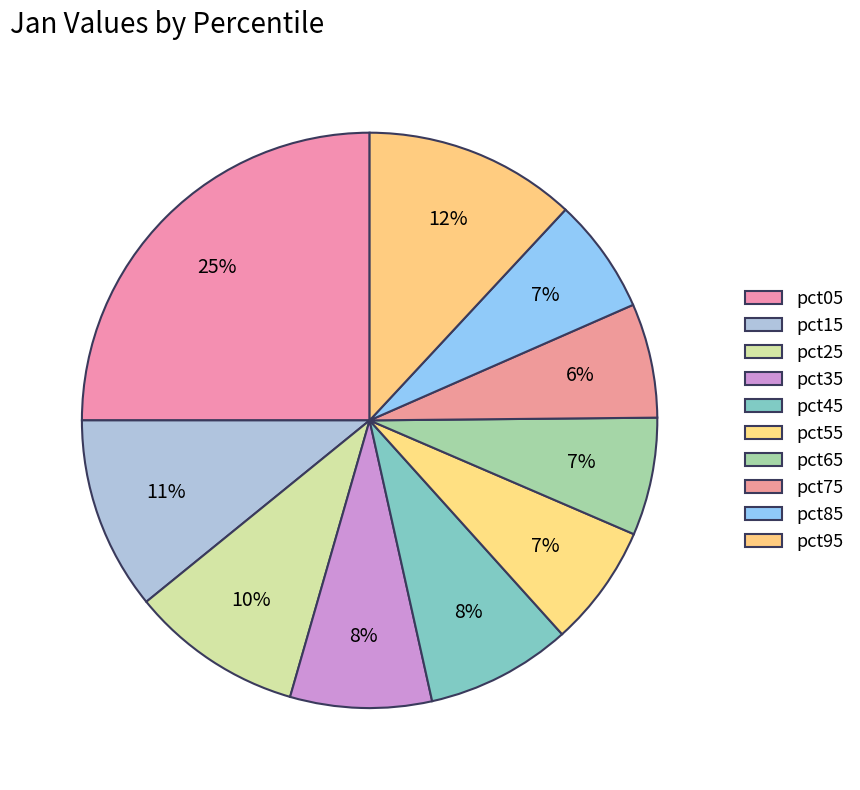

To the nearest percent, what portion does pct05 represent?

25%